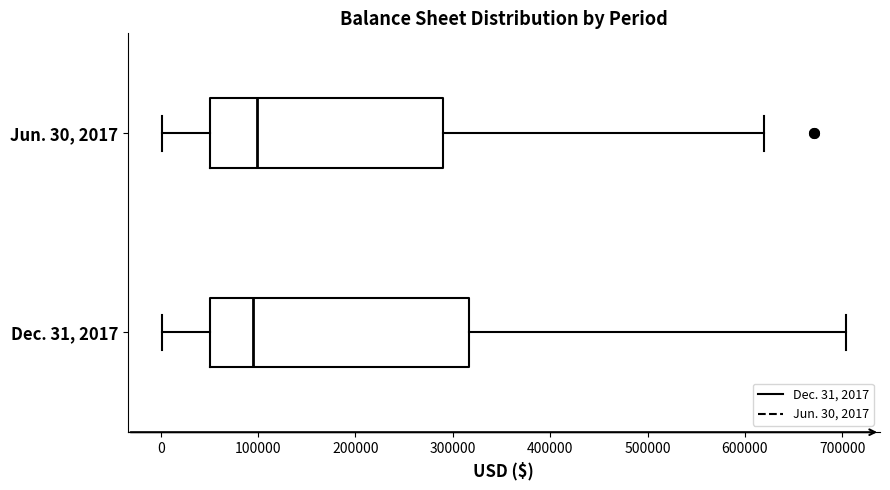

Which box is the widest, from its left edge to its right edge?

Dec. 31, 2017